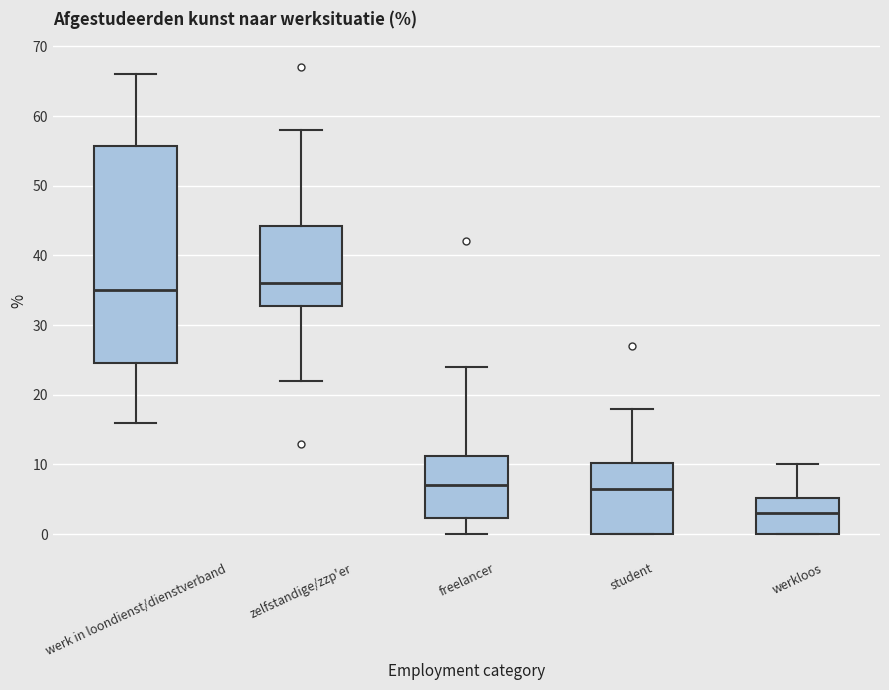

Reading left to right, read every box against the y-axis: the position of its median line, the range the box covers, and the ends of its whiskers. The values are not printed on the chart, so give them approximately, as read against the axis.

werk in loondienst/dienstverband: median 35, box 25 to 56, whiskers 16 to 66
zelfstandige/zzp'er: median 36, box 33 to 44, whiskers 22 to 58
freelancer: median 7, box 2 to 11, whiskers 0 to 24
student: median 7, box 0 to 10, whiskers 0 to 18
werkloos: median 3, box 0 to 5, whiskers 0 to 10